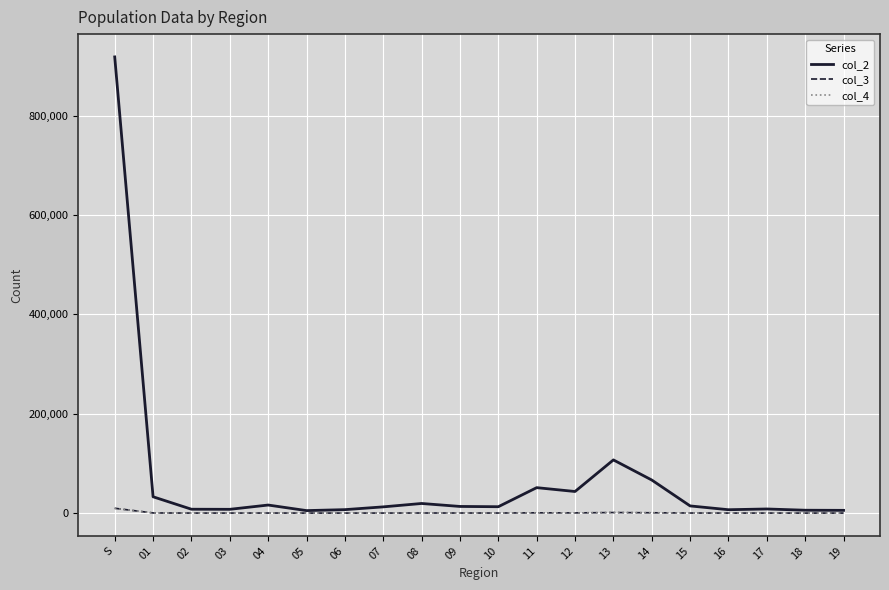

At which category is the sum across all series the highest?

S